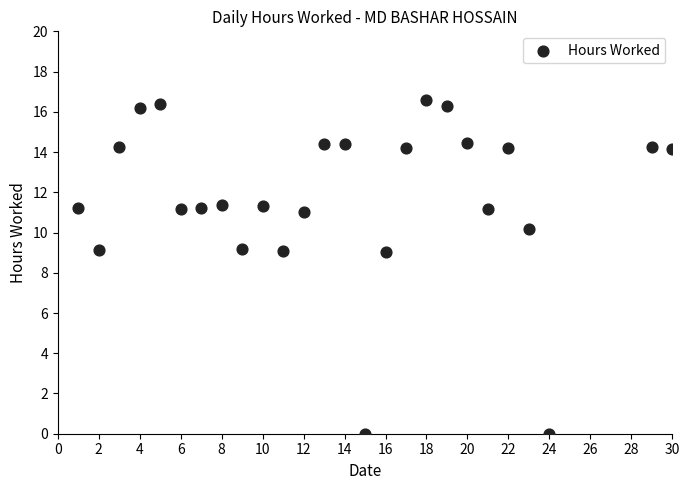

What is the range of X values (max minus min)?

29.0